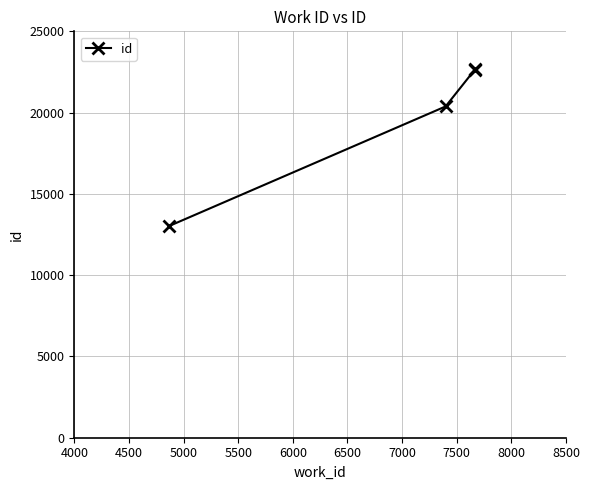

True or false: there are more than 1 points higher than both neighbors.

False